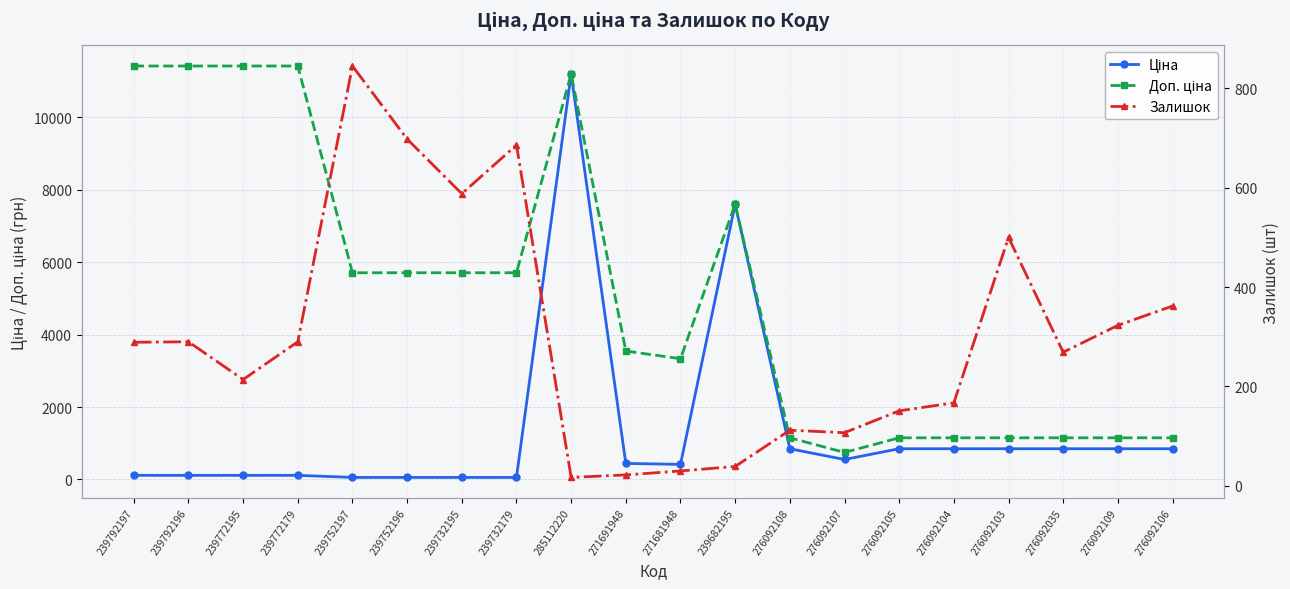

List the series in order of their overall mean, highest first.

Доп. ціна, Ціна, Залишок